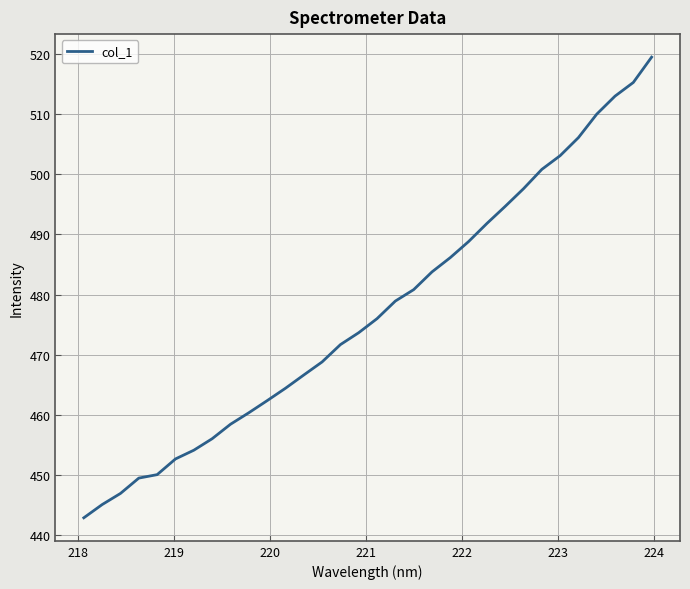

What is the difference between the maximum and minimum values?

76.7